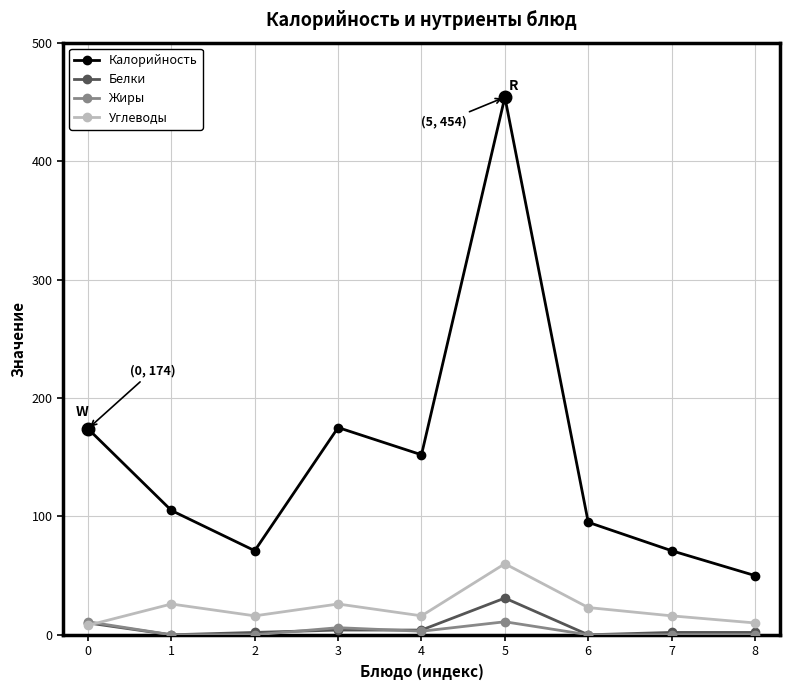

Which series ends up on top after the final intersection of Углеводы and Жиры?

Углеводы